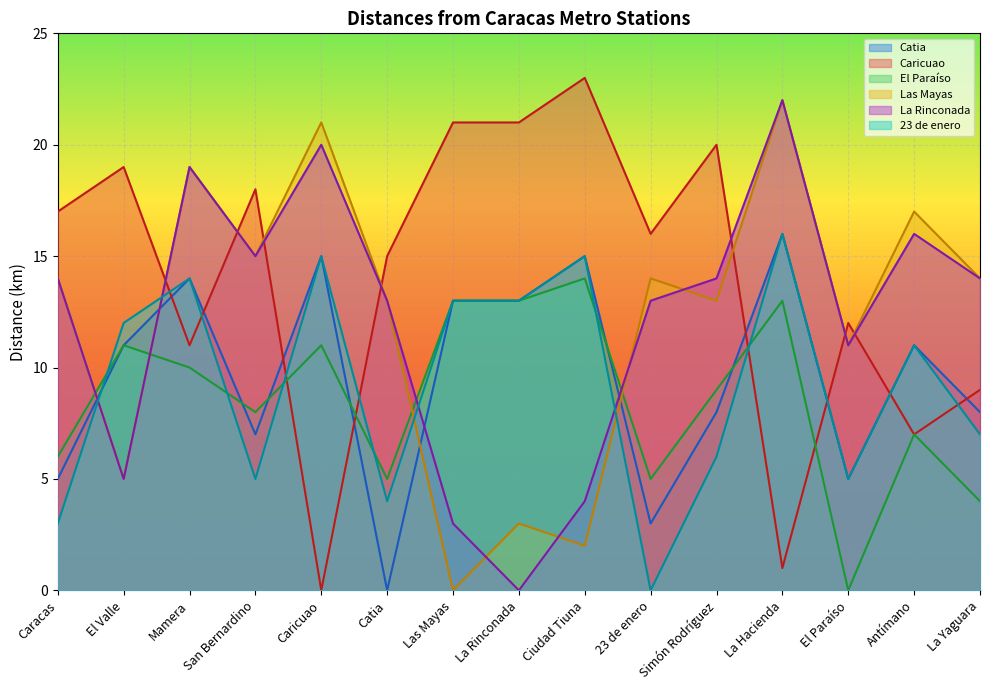

What is the value of the 23 de enero point at the 6th from the left?

4